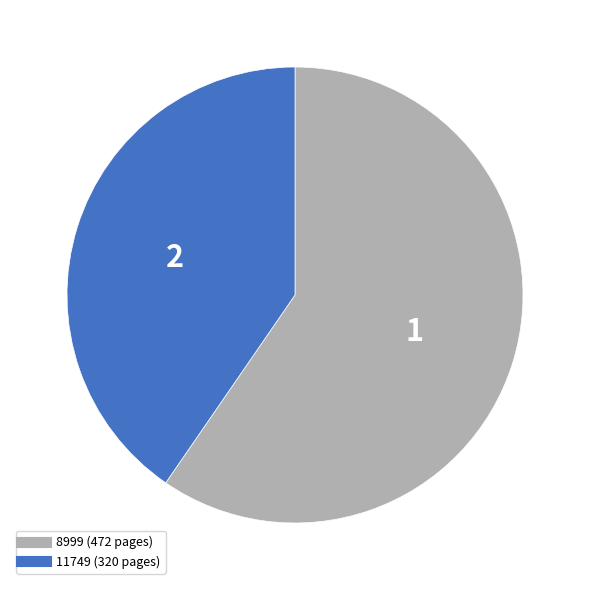

Which slice is the smallest?

11749